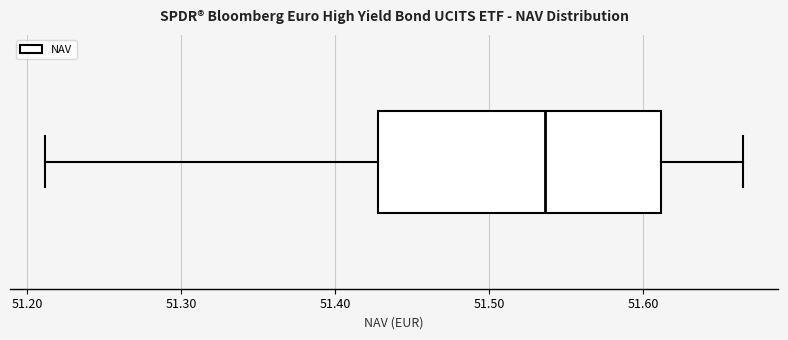

Read this box plot against the x-axis: the position of the median line, the range covered by the box, and the ends of both whiskers. The values are not printed on the chart, so give them approximately, as read against the axis.

median 51.54, box 51.43 to 51.61, whiskers 51.21 to 51.67